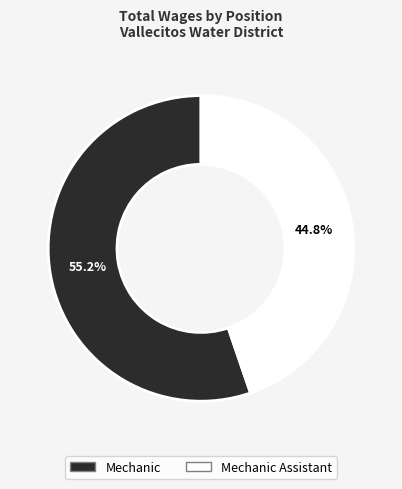

Is there a majority slice in this chart?

Yes